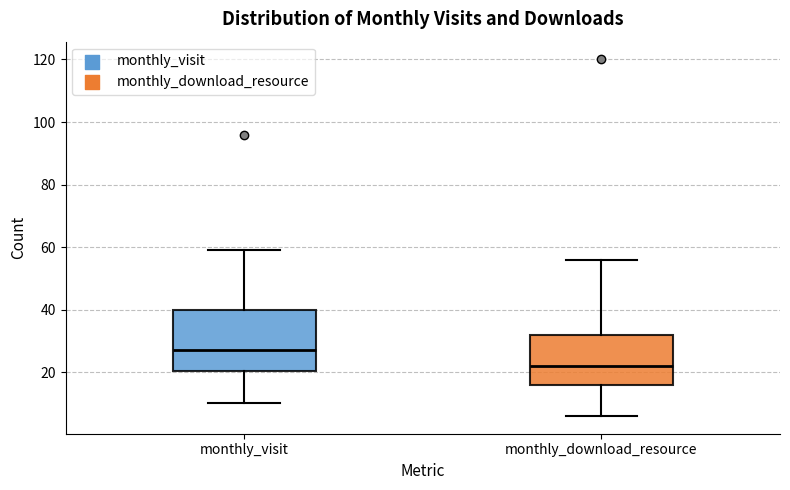

Where is the upper edge of the box for monthly_download_resource on the y-axis? The values are not printed on the chart, so give them approximately, as read against the axis.

32